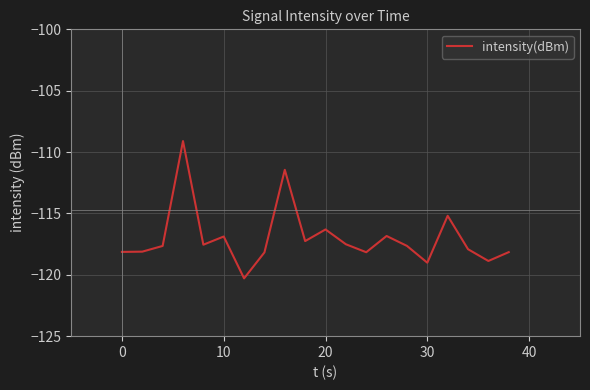

What is the greatest value displayed?

-109.1